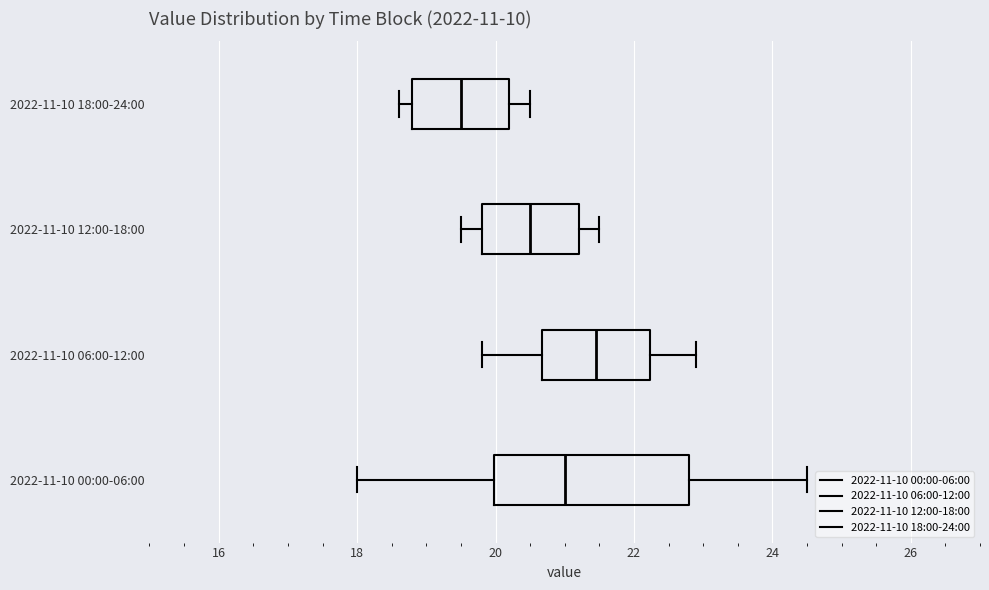

Reading bottom to top, read every box against the x-axis: the position of its median line, the range the box covers, and the ends of its whiskers. The values are not printed on the chart, so give them approximately, as read against the axis.

2022-11-10 00:00-06:00: median 21.0, box 20.0 to 22.8, whiskers 18.0 to 24.6
2022-11-10 06:00-12:00: median 21.4, box 20.6 to 22.2, whiskers 19.8 to 23.0
2022-11-10 12:00-18:00: median 20.6, box 19.8 to 21.2, whiskers 19.6 to 21.6
2022-11-10 18:00-24:00: median 19.6, box 18.8 to 20.2, whiskers 18.6 to 20.6